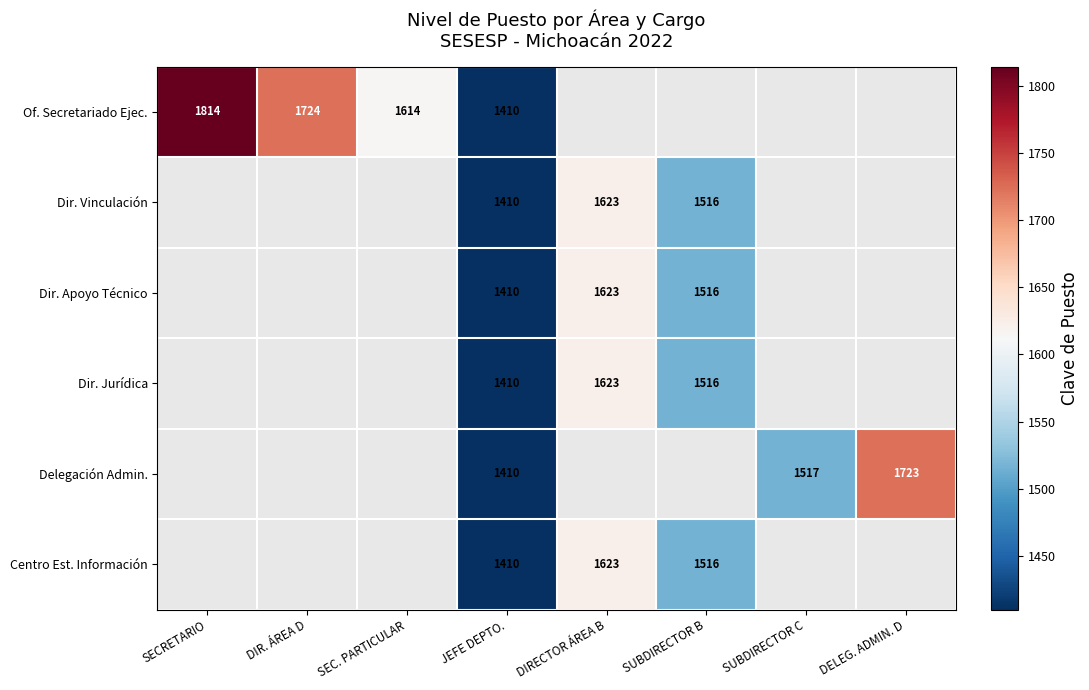

Is it true that Centro Est. Información equals 1623 at DIRECTOR ÁREA B?

True